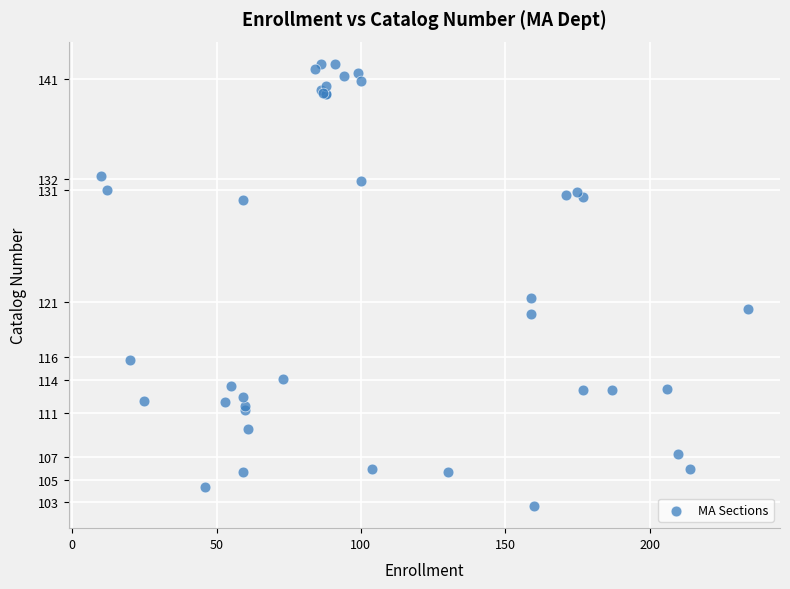

What Y value in the scatter plot is closest to 122?

121.3